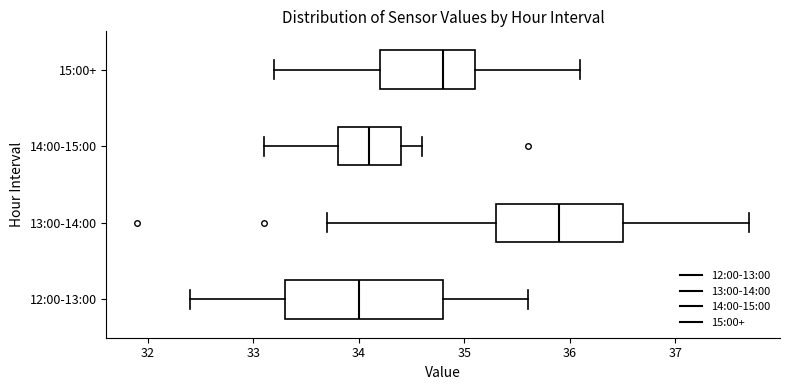

Reading bottom to top, read every box against the x-axis: the position of its median line, the range the box covers, and the ends of its whiskers. The values are not printed on the chart, so give them approximately, as read against the axis.

12:00-13:00: median 34.0, box 33.3 to 34.8, whiskers 32.4 to 35.6
13:00-14:00: median 35.9, box 35.3 to 36.5, whiskers 33.7 to 37.7
14:00-15:00: median 34.1, box 33.8 to 34.4, whiskers 33.1 to 34.6
15:00+: median 34.8, box 34.2 to 35.1, whiskers 33.2 to 36.1